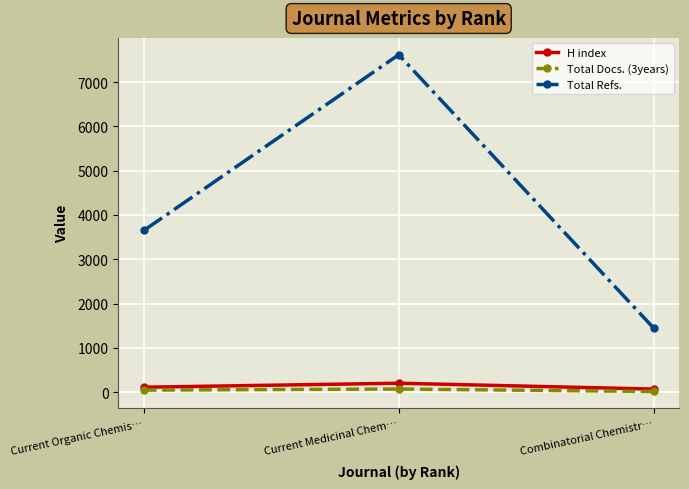

At which label does H index reach its peak?

Current Medicinal Chem…